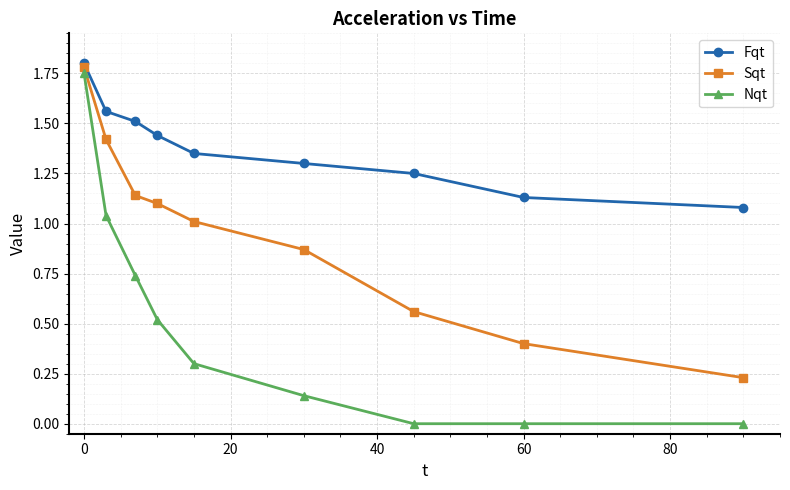

Rank the series by their maximum value, from highest to lowest.

Fqt, Sqt, Nqt